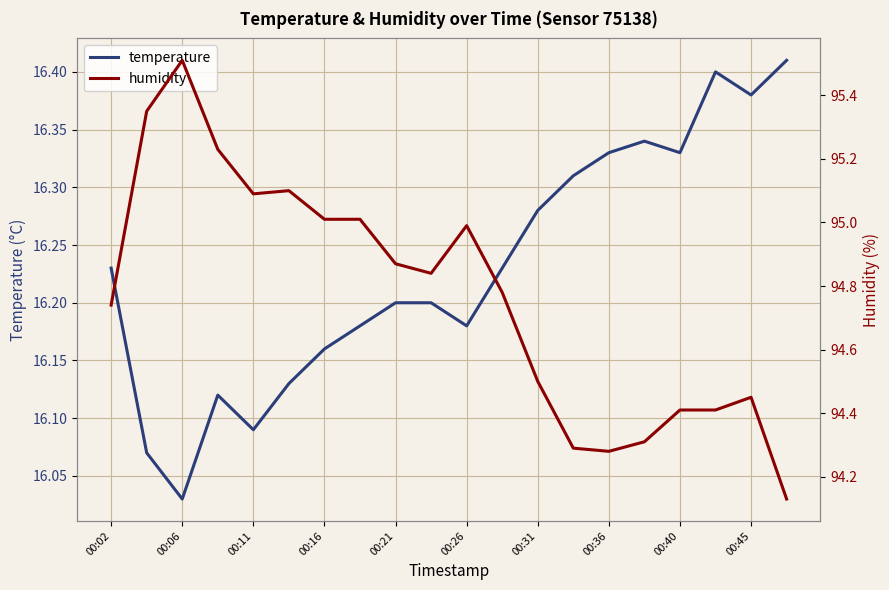

What is the maximum value shown in the chart?

95.5